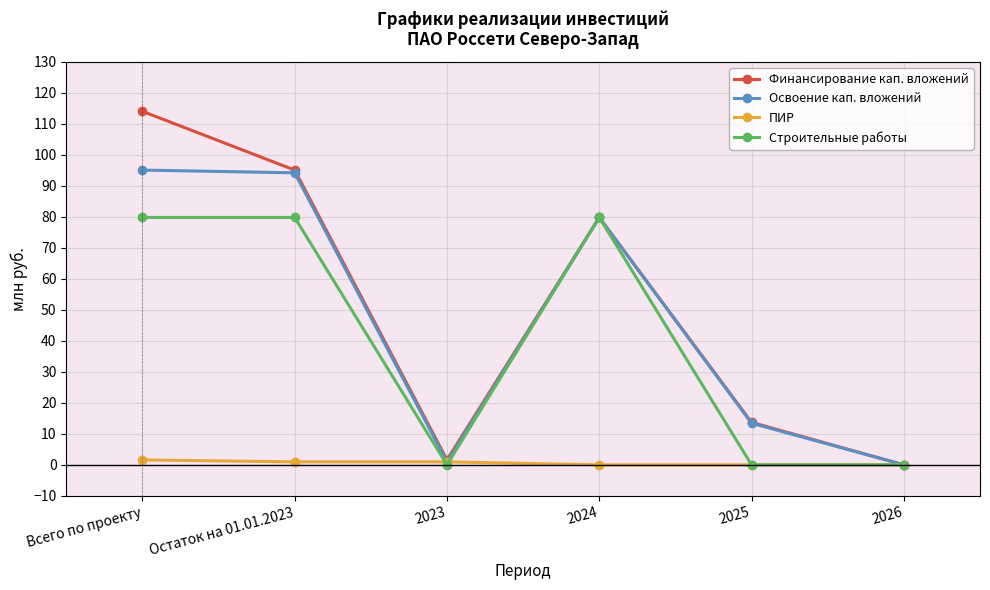

At which category is the sum across all series the highest?

Всего по проекту